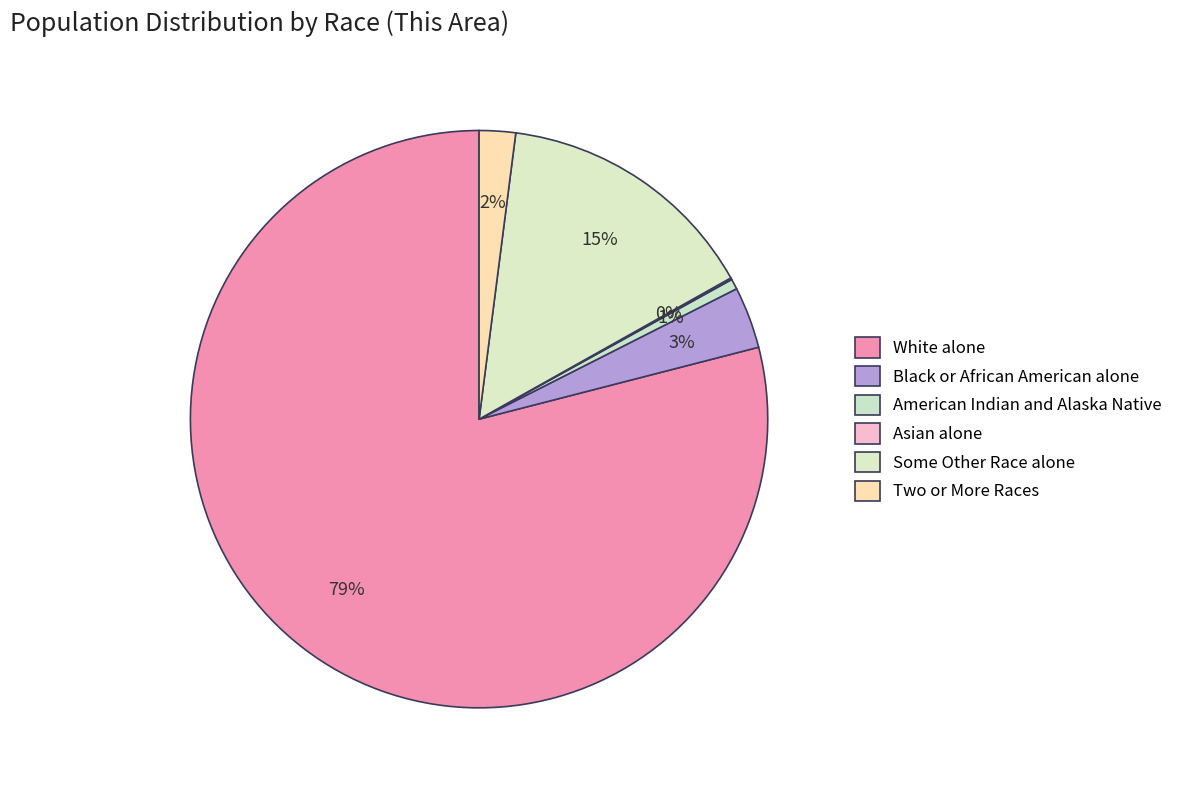

The Asian alone slice represents 7% of the pie. True or false?

False